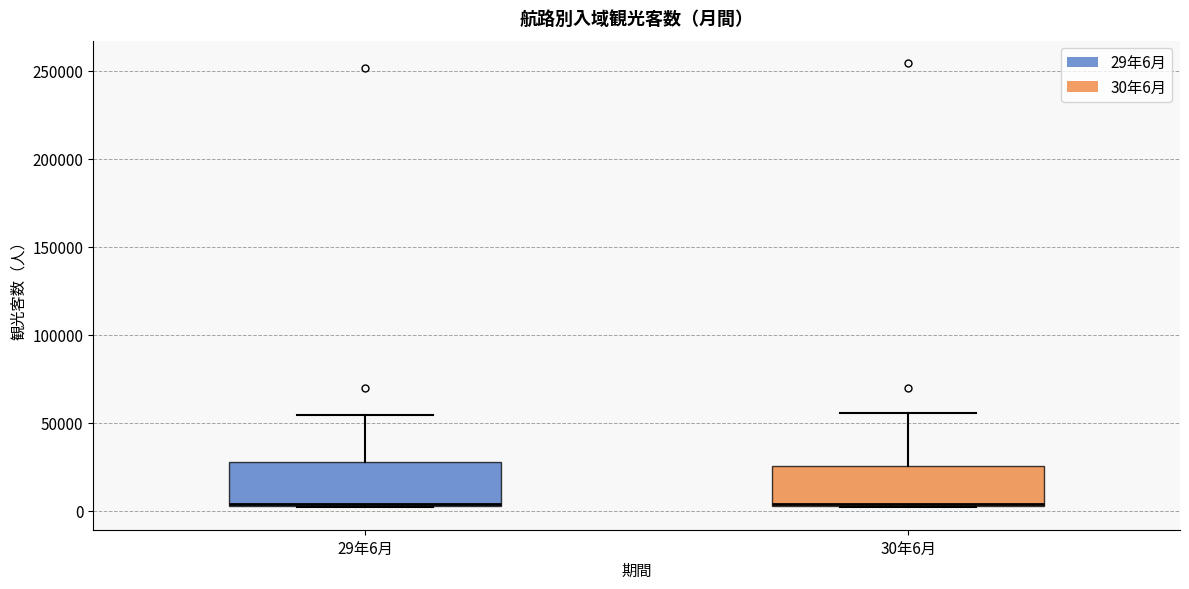

Reading left to right, read every box against the y-axis: the position of its median line, the range the box covers, and the ends of its whiskers. The values are not printed on the chart, so give them approximately, as read against the axis.

29年6月: median 5000, box 5000 to 30000, whiskers 0 to 55000
30年6月: median 5000, box 5000 to 25000, whiskers 0 to 55000